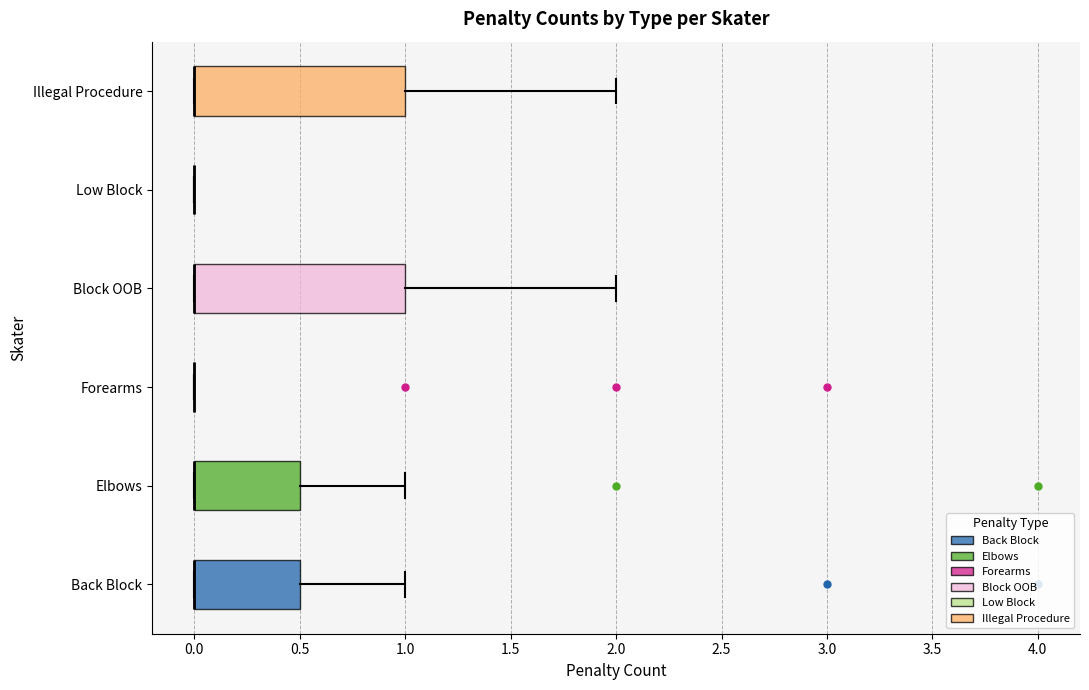

Reading bottom to top, transcribe this box plot: for each box, give where its median line is, the range the box spans, and where its two whiskers end, as read against the x-axis. The values are not printed on the chart, so give them approximately, as read against the axis.

Back Block: median 0.0 (drawn on the box's left edge), box 0.0 to 0.5, whiskers 0.0 to 1.0
Elbows: median 0.0 (drawn on the box's left edge), box 0.0 to 0.5, whiskers 0.0 to 1.0
Forearms: box collapsed to a line at 0.0, whiskers 0.0 to 0.0
Block OOB: median 0.0 (drawn on the box's left edge), box 0.0 to 1.0, whiskers 0.0 to 2.0
Low Block: box collapsed to a line at 0.0, whiskers 0.0 to 0.0
Illegal Procedure: median 0.0 (drawn on the box's left edge), box 0.0 to 1.0, whiskers 0.0 to 2.0